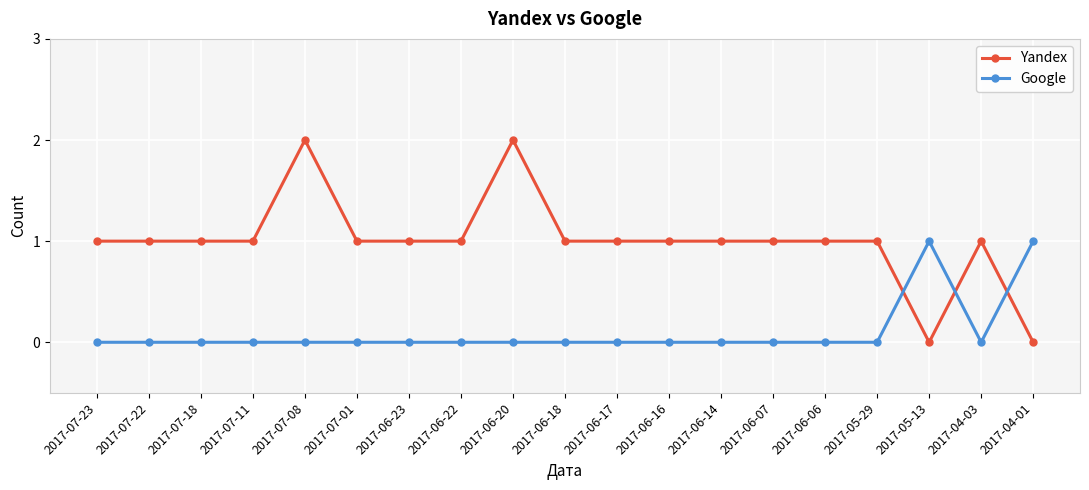

Which series has the widest spread of values?

Yandex